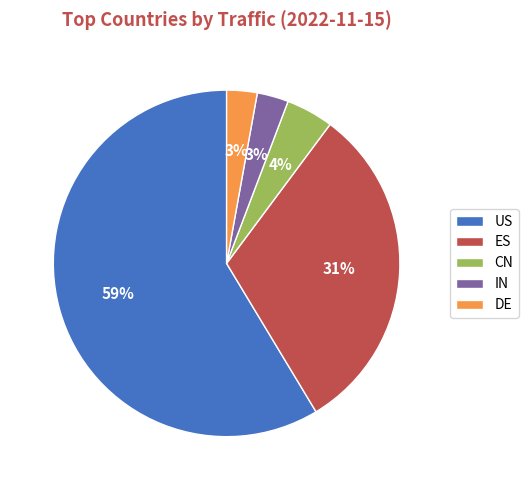

Which slice is the largest?

US